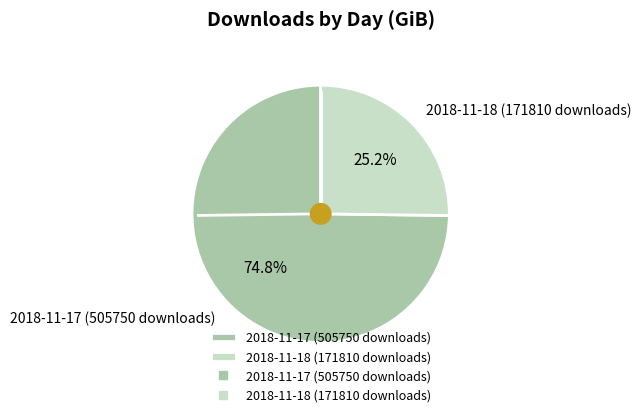

True or false: 2018-11-18 (171810 downloads) accounts for 35% of the total.

False